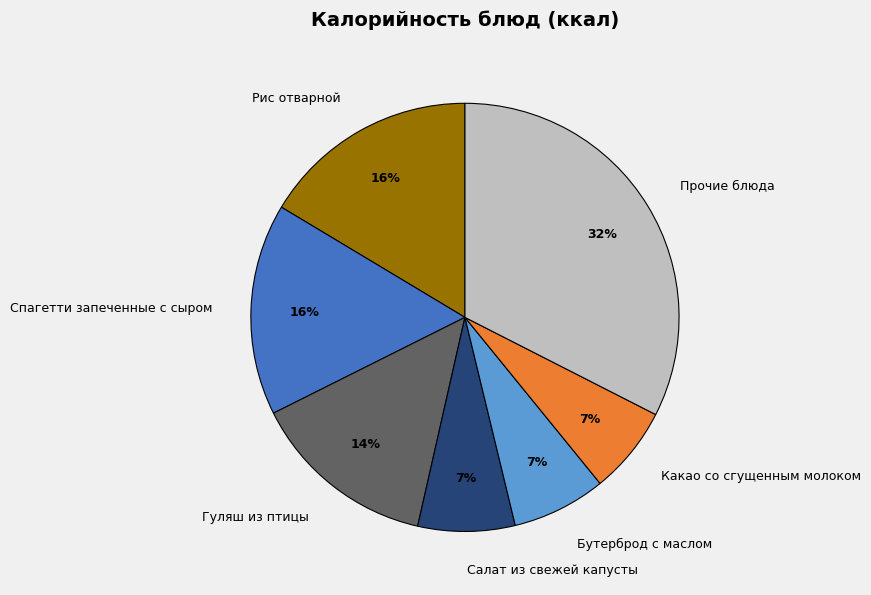

To the nearest percent, what is the combined percentage of Какао со сгущенным молоком and Салат из свежей капусты?

14%